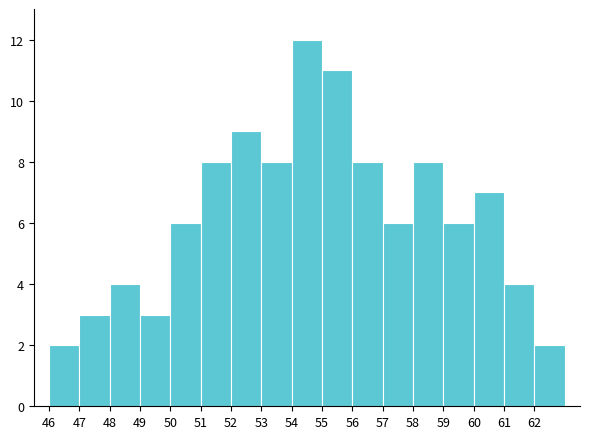

Over which range of the x-axis is the bar tallest?

54 to 55